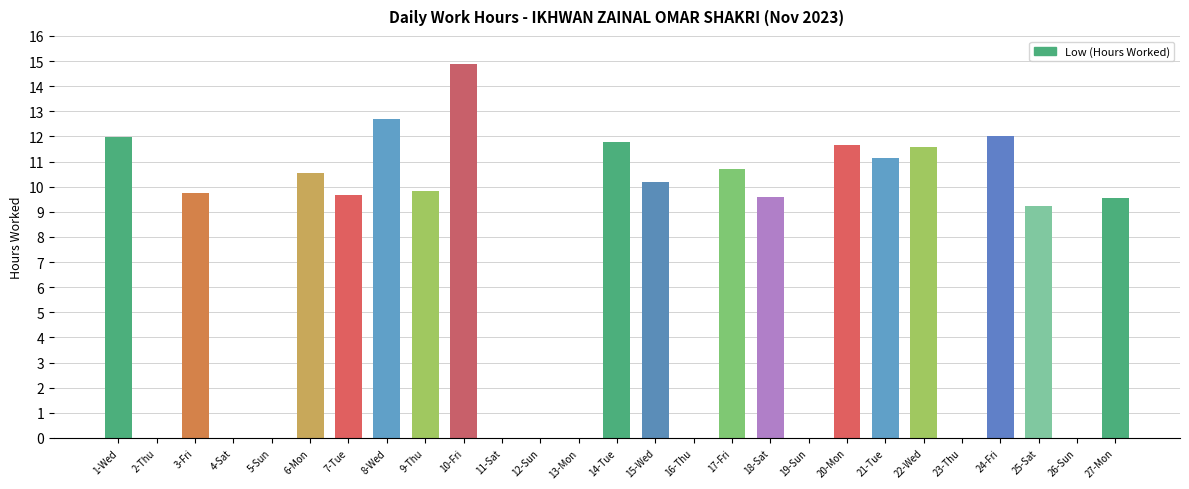

Which label corresponds to the largest value in the chart?

10-Fri